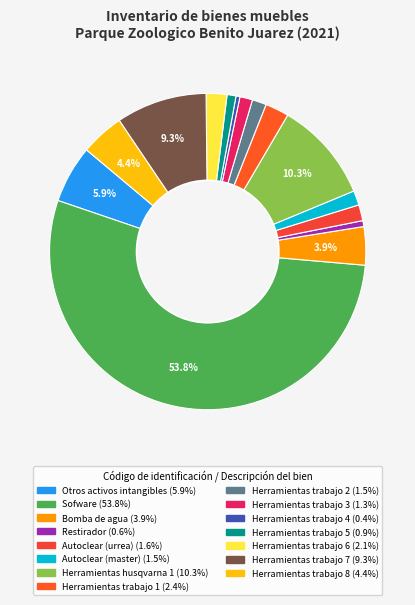

What is the majority slice?

Sofware